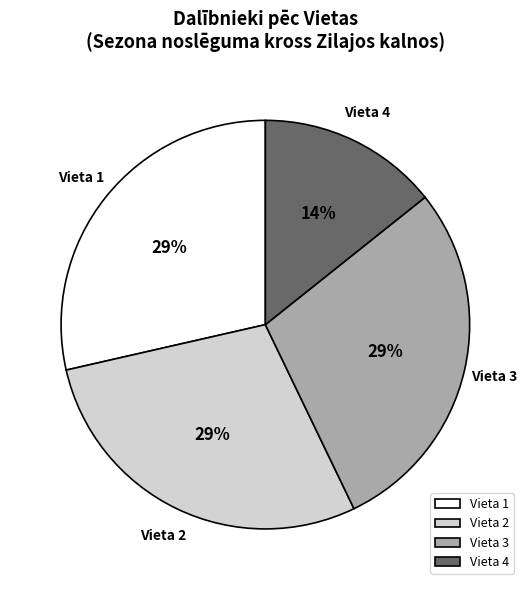

To the nearest percent, what percentage of the pie is Vieta 2?

29%